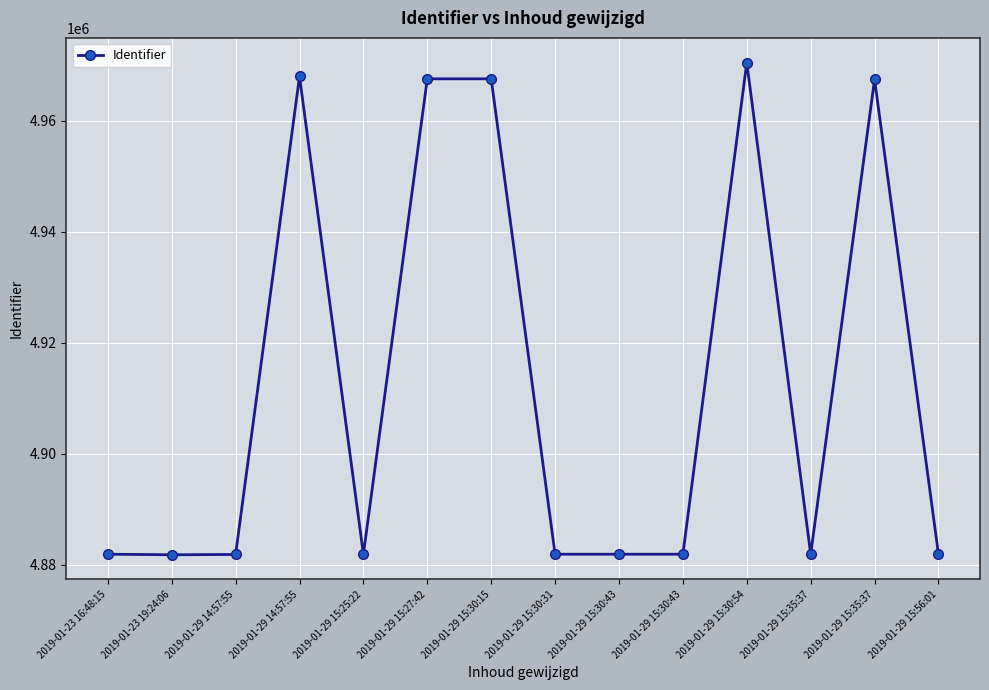

How many categories are shown in the chart?

14